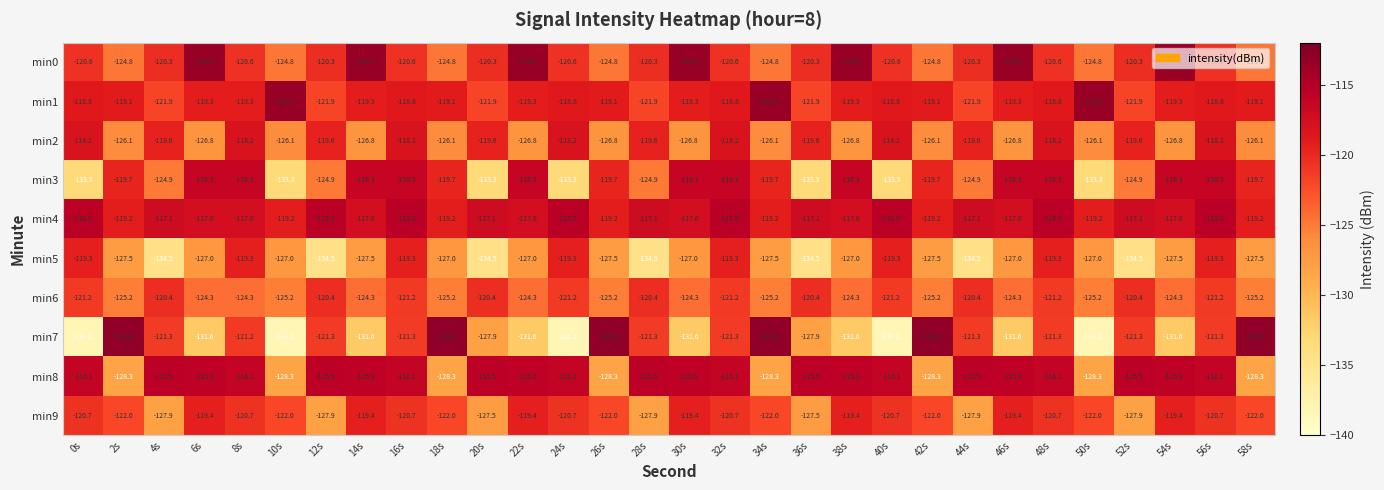

What is the smallest value displayed?

-138.2